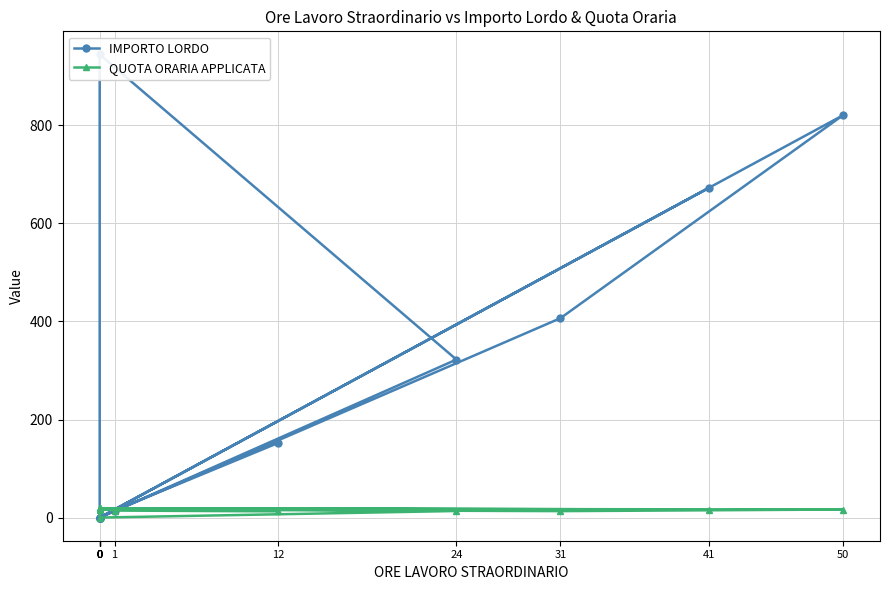

What are all the series names shown in the legend?

IMPORTO LORDO, QUOTA ORARIA APPLICATA